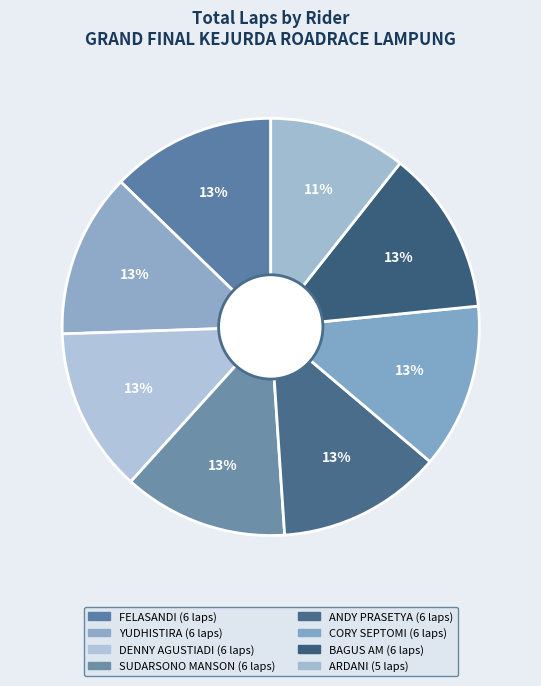

How many slices are in this pie chart?

8